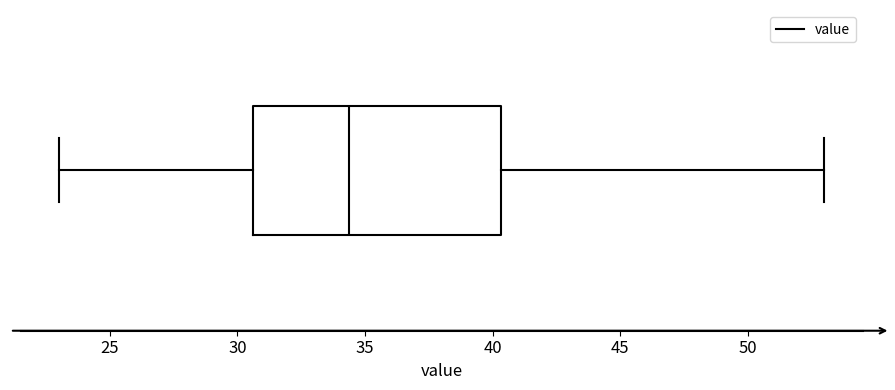

Where does the left whisker of the box end on the x-axis? The values are not printed on the chart, so give them approximately, as read against the axis.

23.0